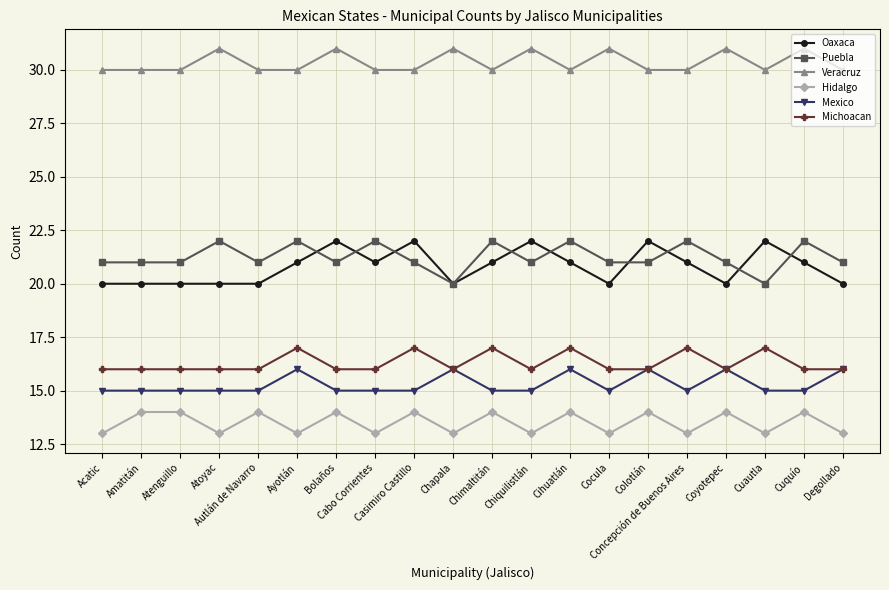

Is the value of Michoacan at Bolaños greater than the value of Hidalgo at Cocula?

Yes